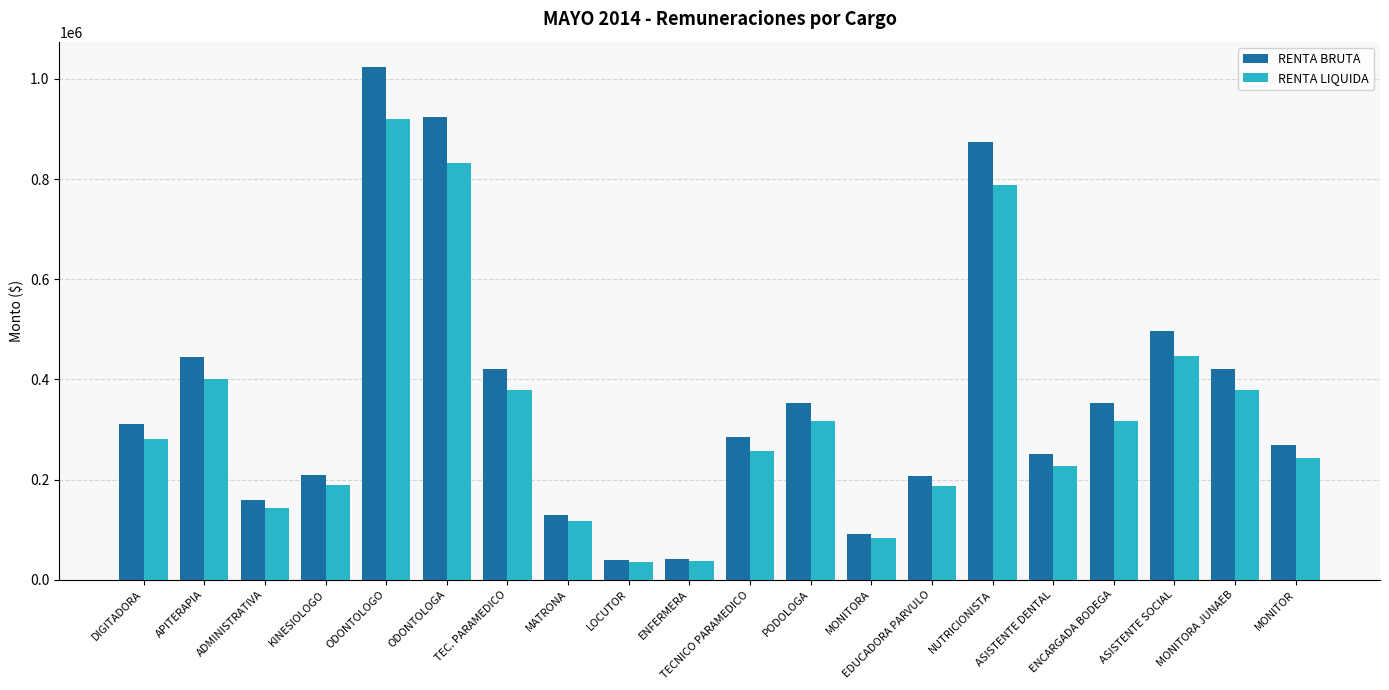

What is the sum of all RENTA LIQUIDA values?

6575135